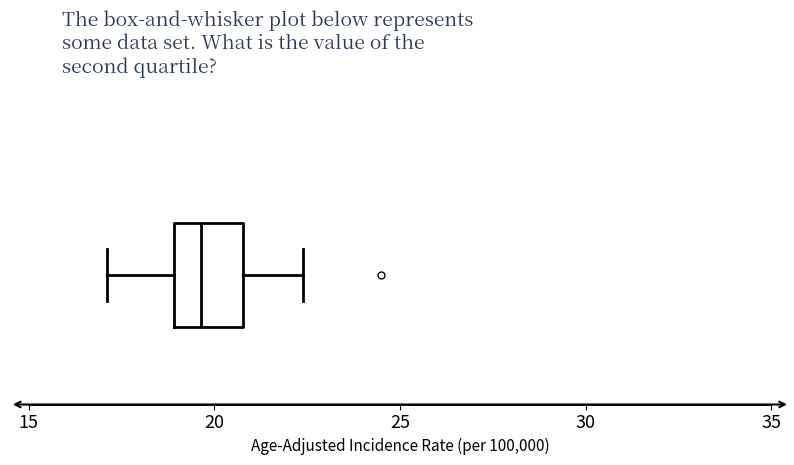

Where does the right whisker of the box end on the x-axis? The values are not printed on the chart, so give them approximately, as read against the axis.

22.5